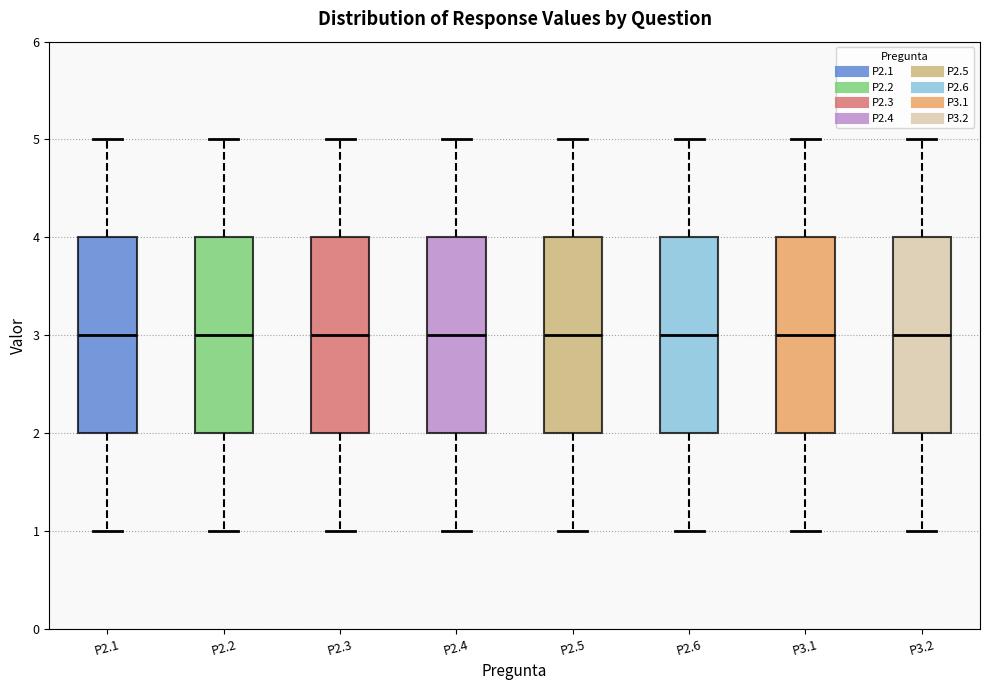

Reading left to right, read every box against the y-axis: the position of its median line, the range the box covers, and the ends of its whiskers. The values are not printed on the chart, so give them approximately, as read against the axis.

P2.1: median 3, box 2 to 4, whiskers 1 to 5
P2.2: median 3, box 2 to 4, whiskers 1 to 5
P2.3: median 3, box 2 to 4, whiskers 1 to 5
P2.4: median 3, box 2 to 4, whiskers 1 to 5
P2.5: median 3, box 2 to 4, whiskers 1 to 5
P2.6: median 3, box 2 to 4, whiskers 1 to 5
P3.1: median 3, box 2 to 4, whiskers 1 to 5
P3.2: median 3, box 2 to 4, whiskers 1 to 5